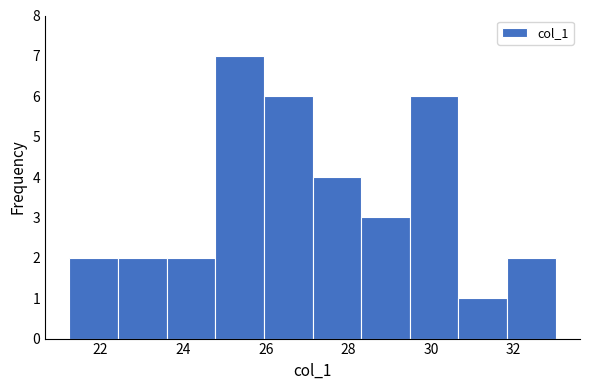

Reading left to right, transcribe this chart: for each bar, give the range it covers on the x-axis and its height. Neither the bar edges nor the heights are printed on the chart, so give them approximately, as read against the axes.

21.2 to 22.4: 2
22.4 to 23.6: 2
23.6 to 24.8: 2
24.8 to 26.0: 7
26.0 to 27.2: 6
27.2 to 28.4: 4
28.4 to 29.4: 3
29.4 to 30.6: 6
30.6 to 31.8: 1
31.8 to 33.0: 2